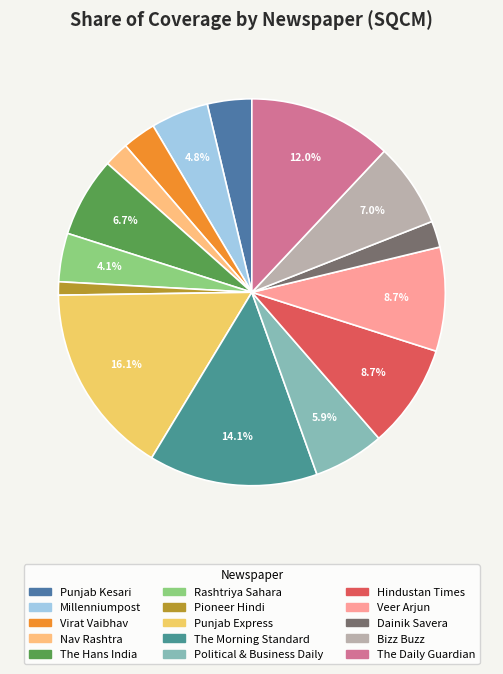

To the nearest percent, what is the difference between the largest and smallest slice percentages?

15%